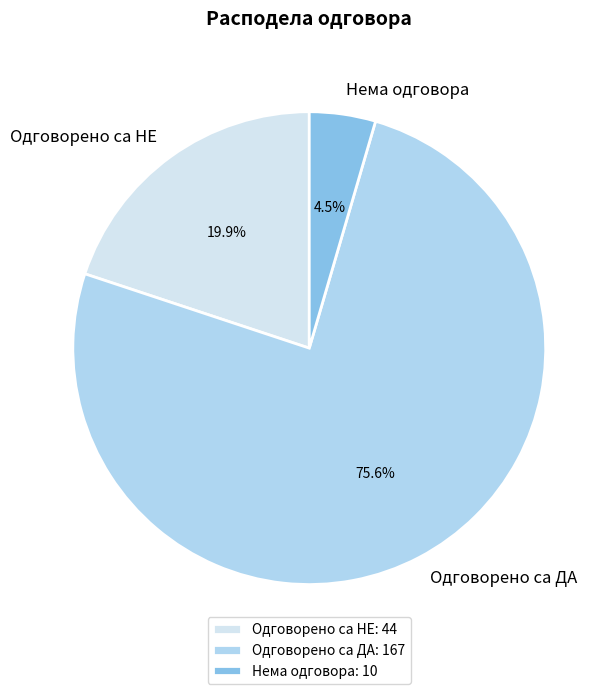

Which has a higher value, Одговорено са ДА or Нема одговора?

Одговорено са ДА